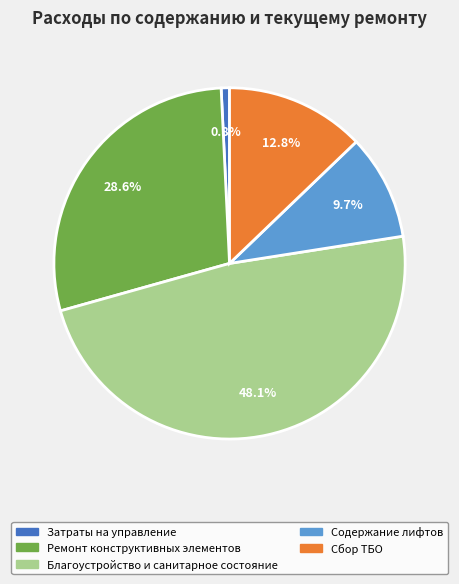

How many segments does this pie chart have?

5